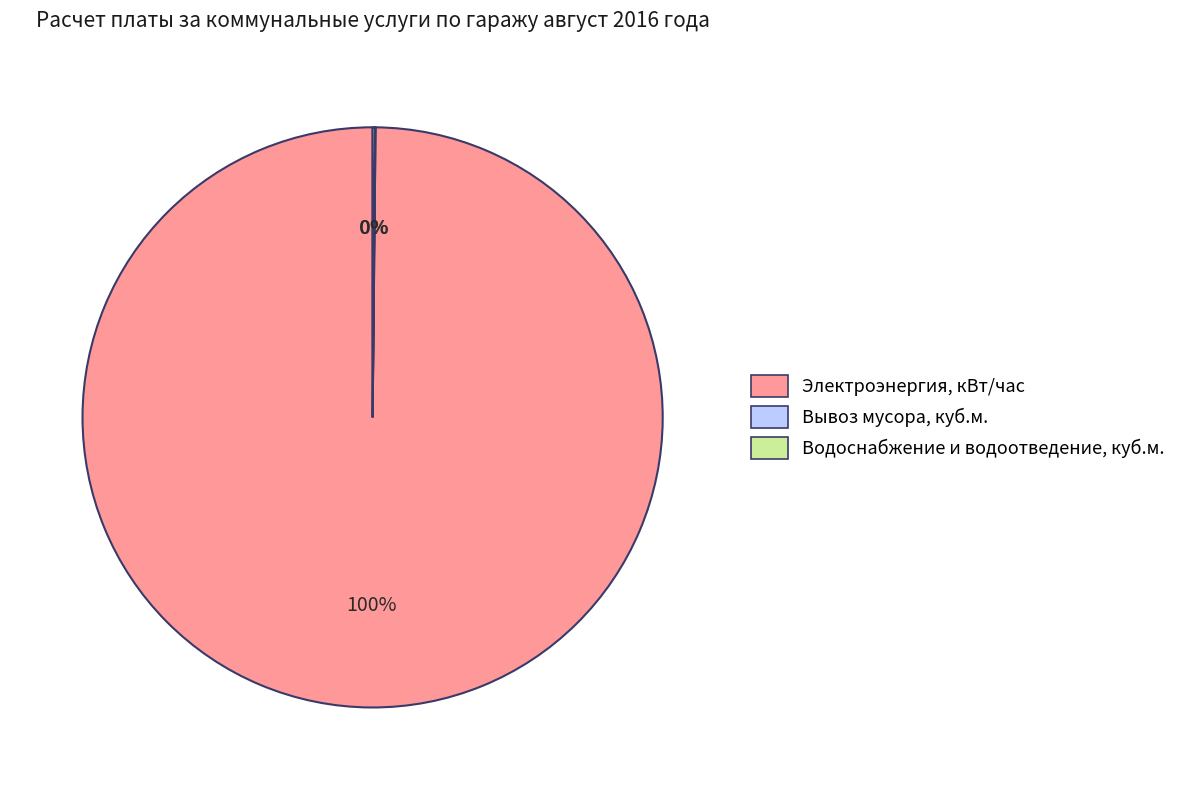

To the nearest percent, what is the average slice percentage?

33%